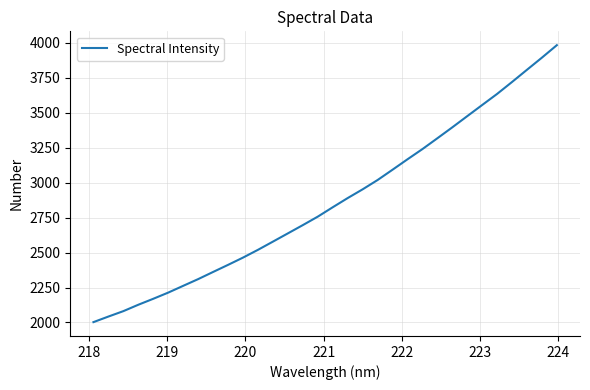

What is the difference between the maximum and minimum values?

1980.9